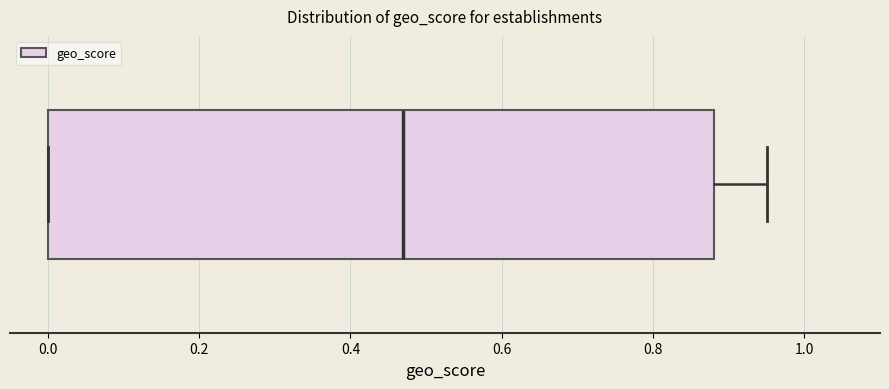

Read this box plot against the x-axis: the position of the median line, the range covered by the box, and the ends of both whiskers. The values are not printed on the chart, so give them approximately, as read against the axis.

median 0.48, box 0.00 to 0.88, whiskers 0.00 to 0.96